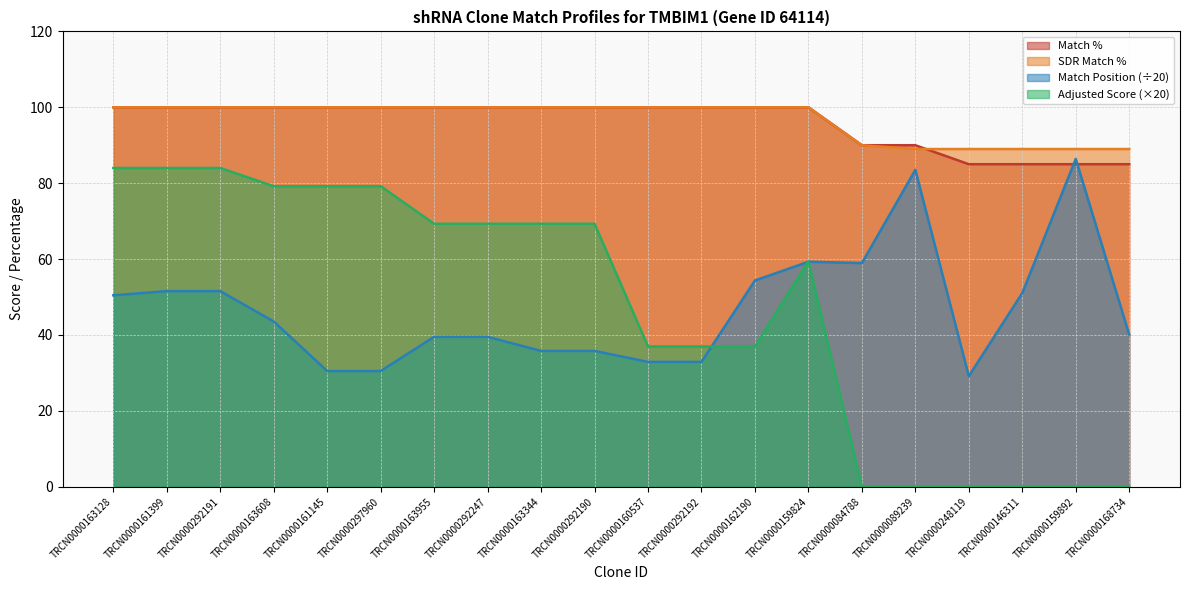

What is the label of the 6th point from the right?

TRCN0000084788